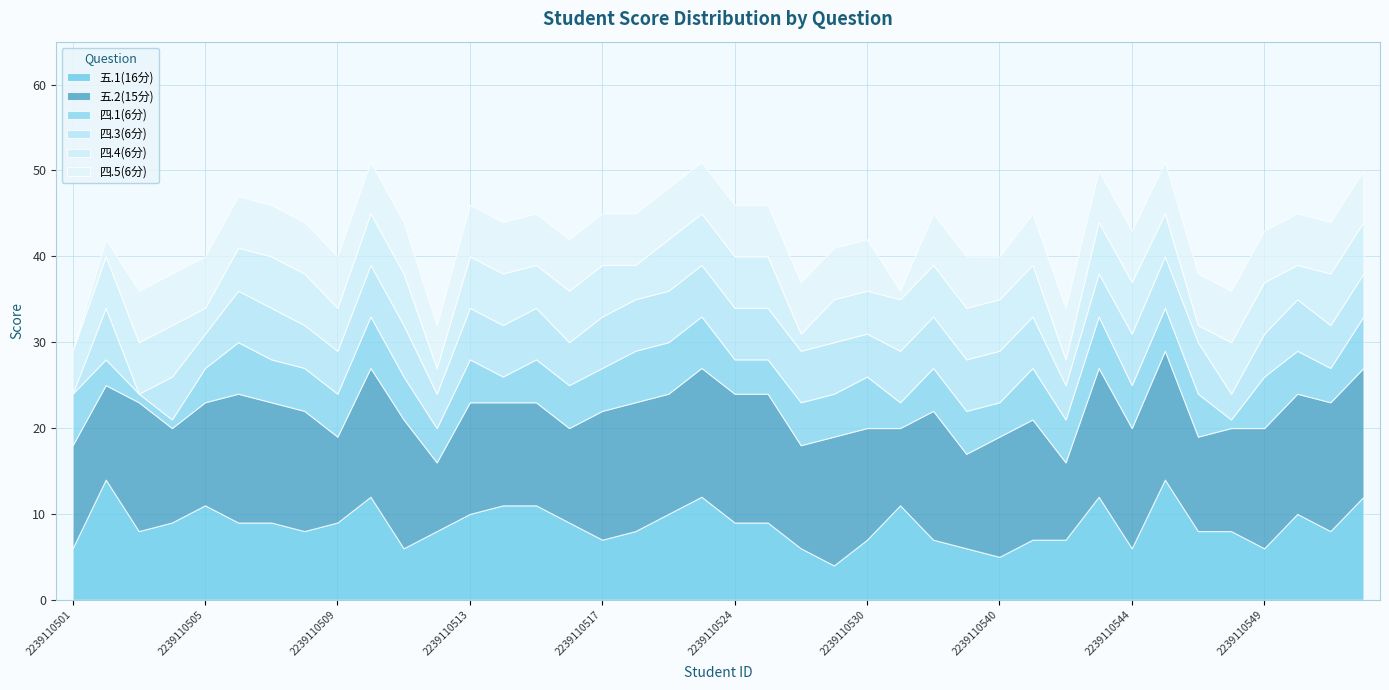

What is the maximum value shown in the chart?

15